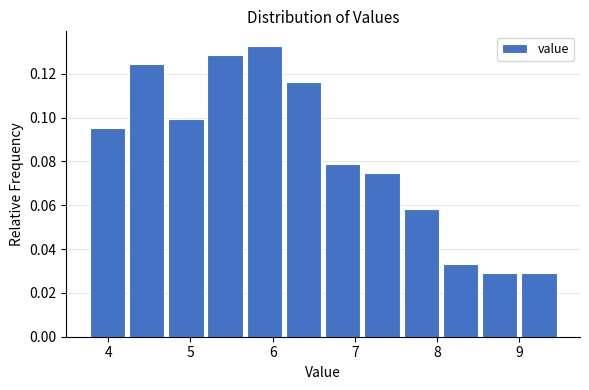

Reading left to right, transcribe this chart: for each bar, give the range it covers on the x-axis and its height. Neither the bar edges nor the heights are printed on the chart, so give them approximately, as read against the axes.

3.8 to 4.2: 0.096
4.2 to 4.7: 0.124
4.7 to 5.2: 0.100
5.2 to 5.7: 0.128
5.7 to 6.1: 0.132
6.1 to 6.6: 0.116
6.6 to 7.1: 0.078
7.1 to 7.6: 0.074
7.6 to 8.0: 0.058
8.0 to 8.5: 0.034
8.5 to 9.0: 0.030
9.0 to 9.5: 0.030